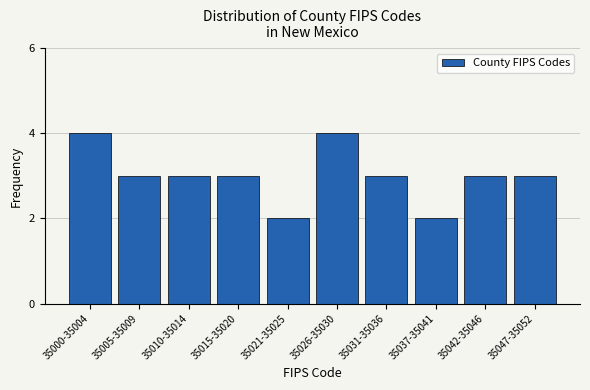

Reading left to right, what are all the values shown in this chart?

35000-35004=4	35005-35009=3	35010-35014=3	35015-35020=3	35021-35025=2	35026-35030=4	35031-35036=3	35037-35041=2	35042-35046=3	35047-35052=3